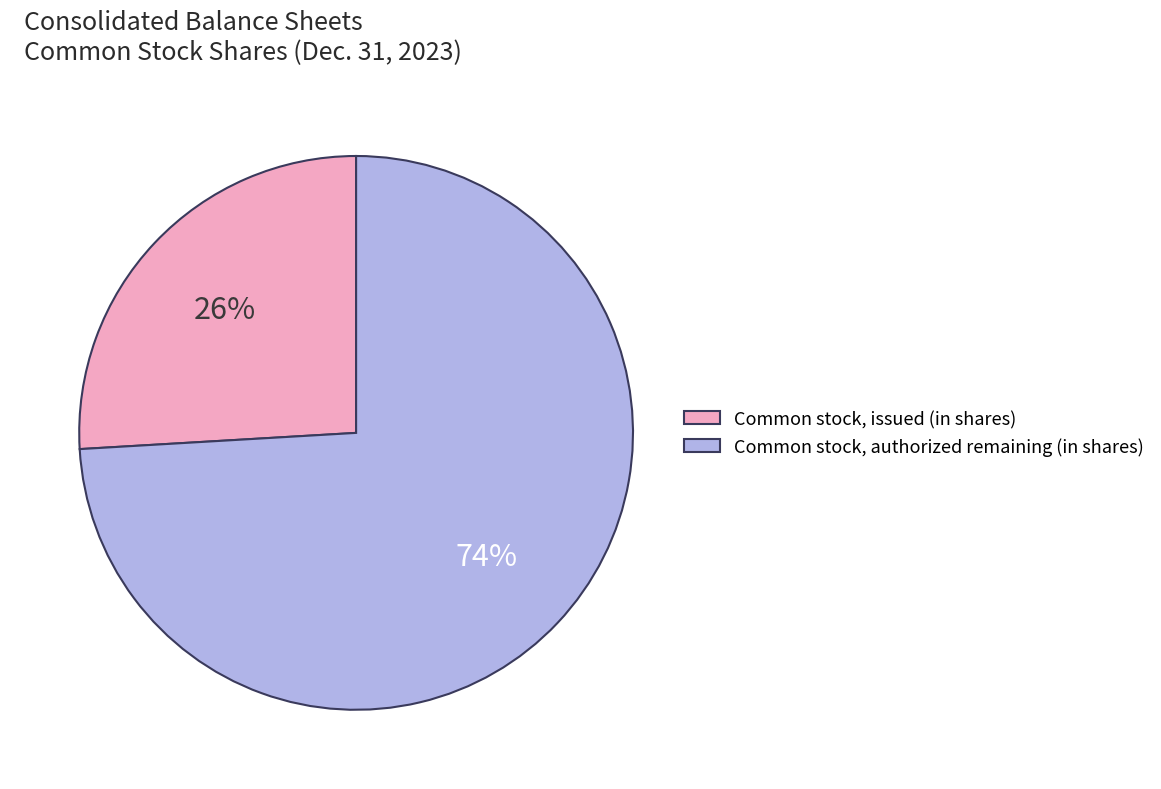

How many slices are in this pie chart?

2